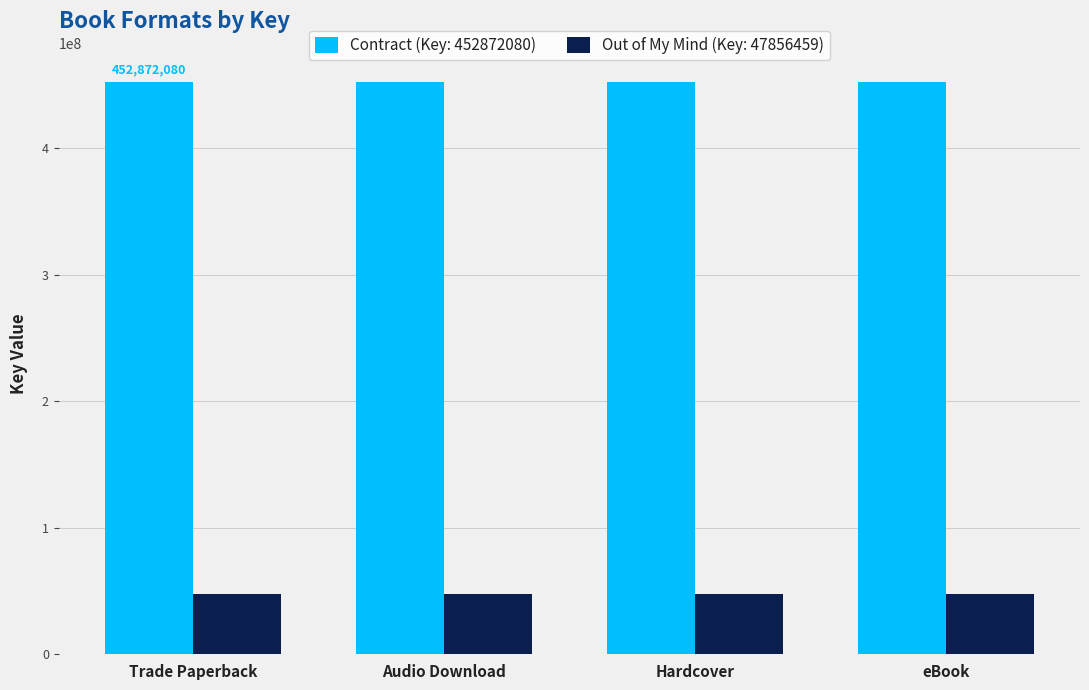

How many bars are there in each group?

2